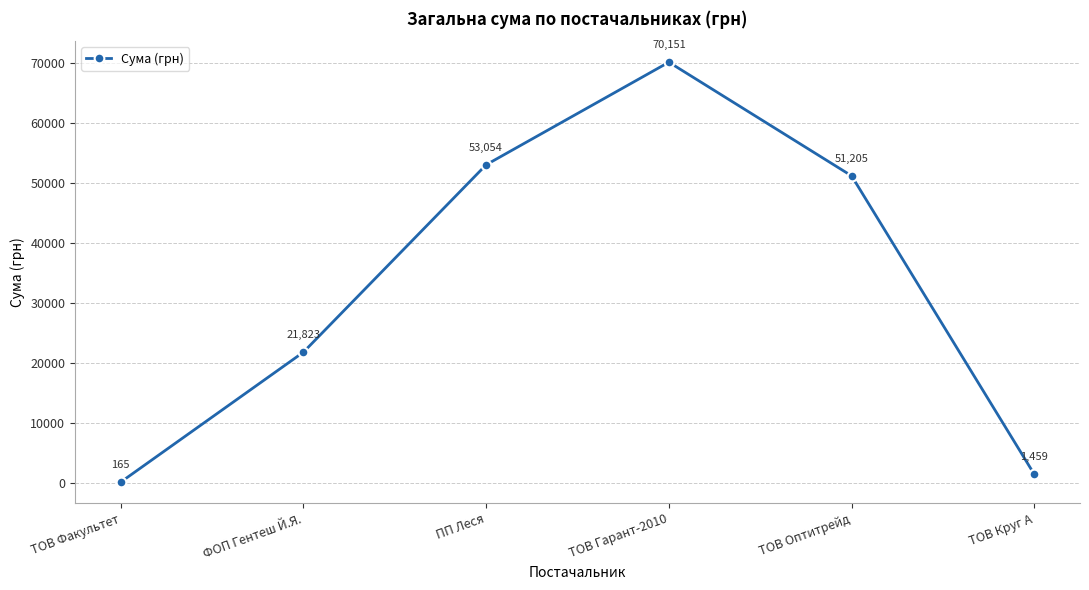

Where does the data first go above 51204?

ПП Леся